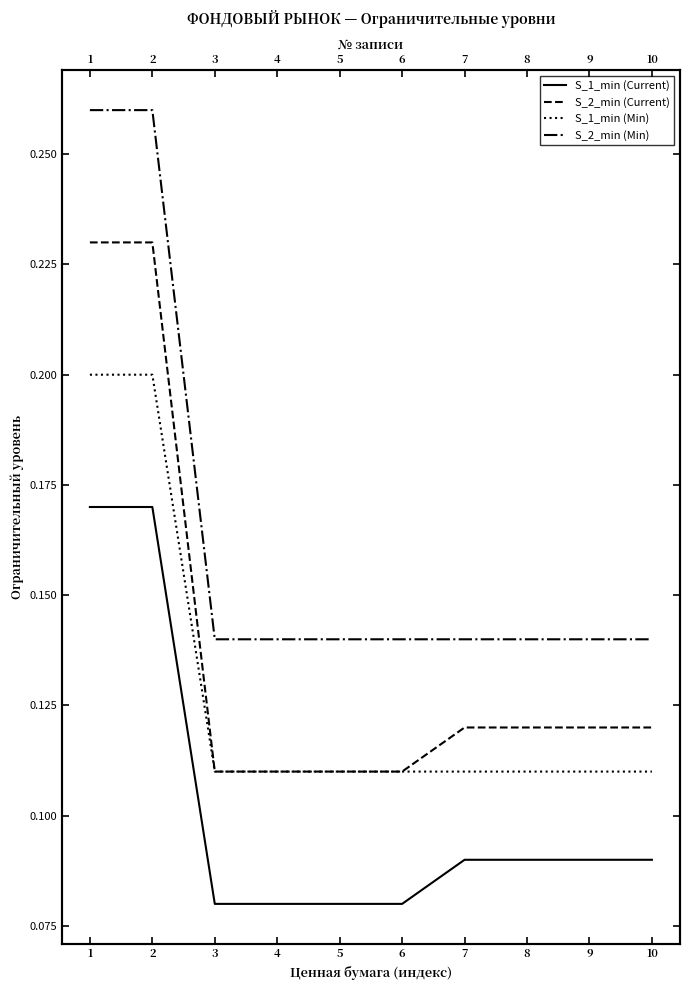

How many lines are shown in the chart?

4